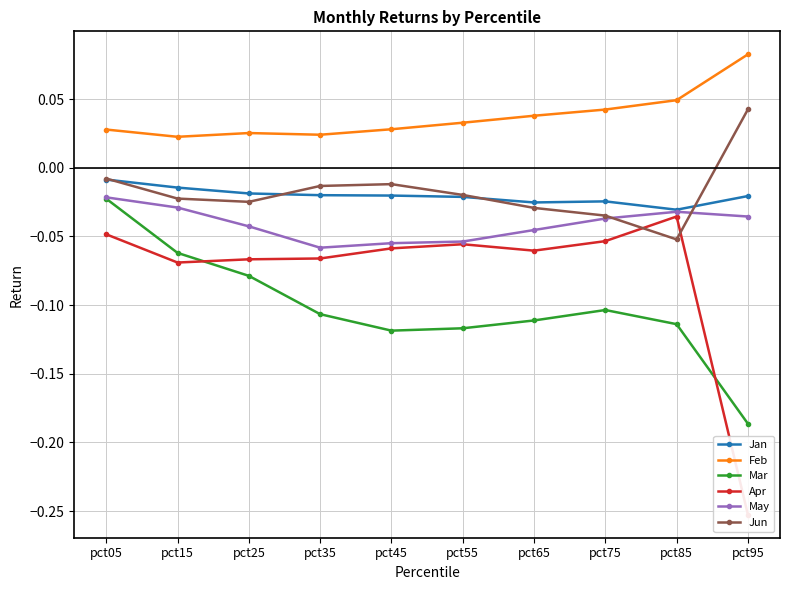

True or false: Mar and Apr intersect in this chart.

True